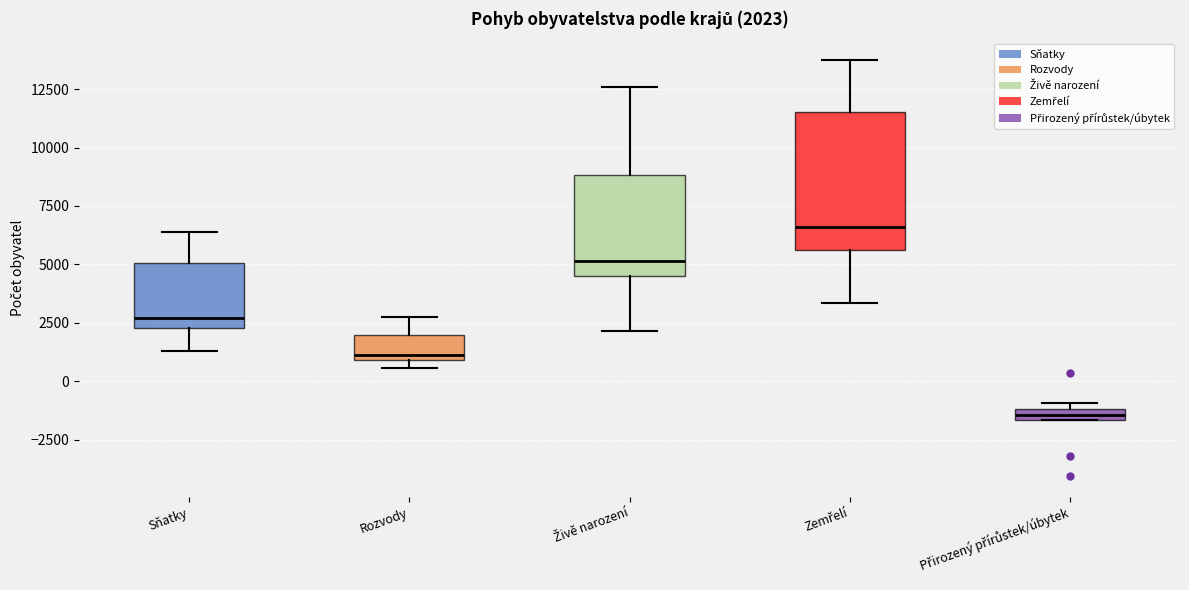

Which box has the highest median line?

Zemřelí